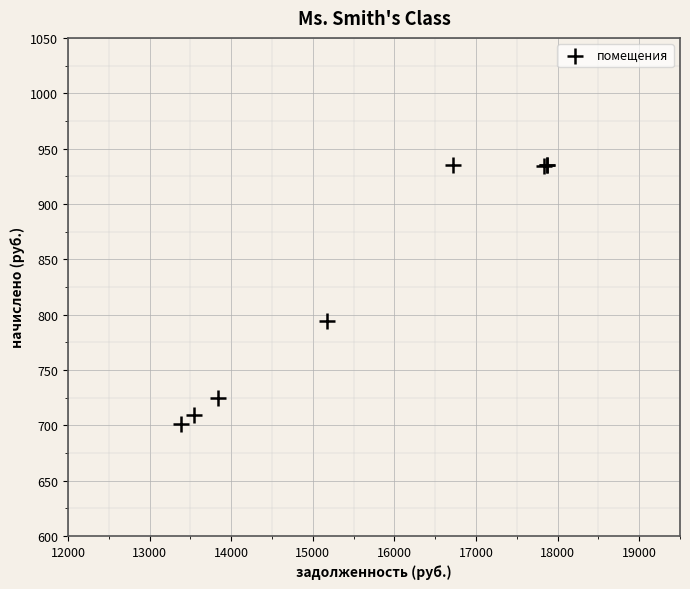

What Y value in the scatter plot is closest to 818?

794.4